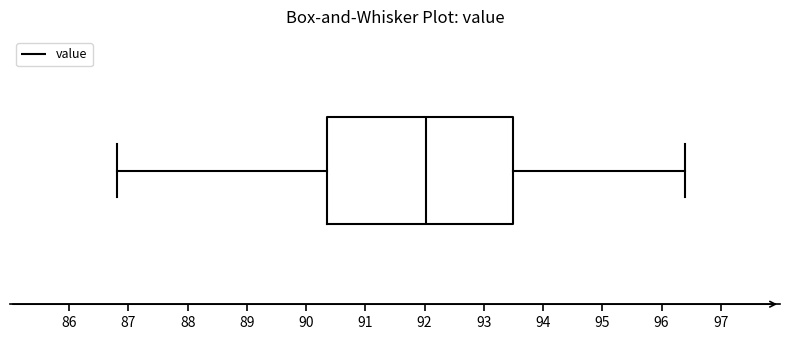

Where does the right whisker of the box end on the x-axis? The values are not printed on the chart, so give them approximately, as read against the axis.

96.4